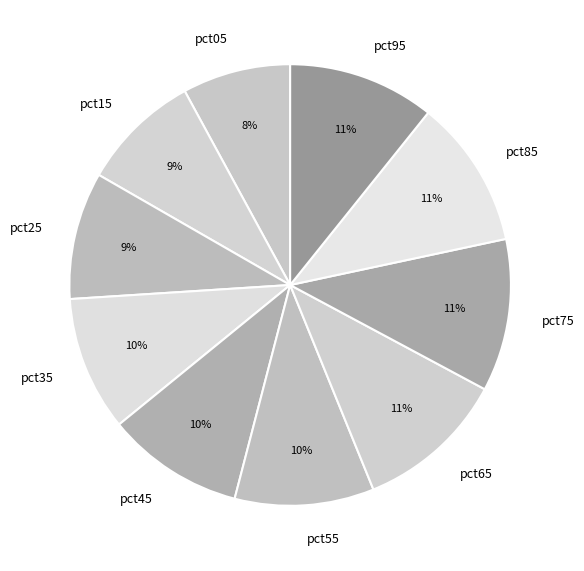

Does pct55 account for over 50% of the chart?

No